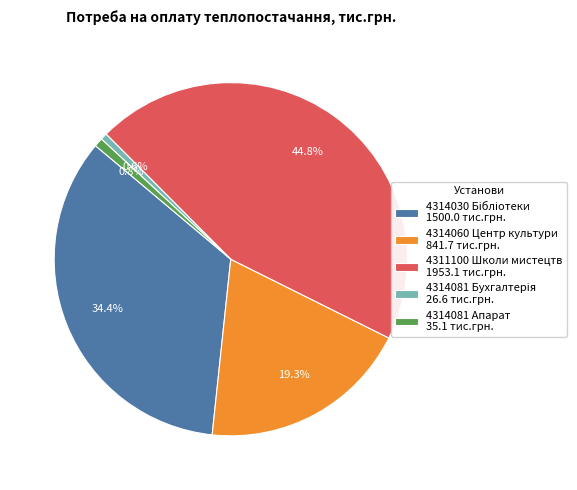

What percentage do 4314081 Апарат 35.1 тис.грн. and 4311100 Школи мистецтв 1953.1 тис.грн. together represent?

45.6%